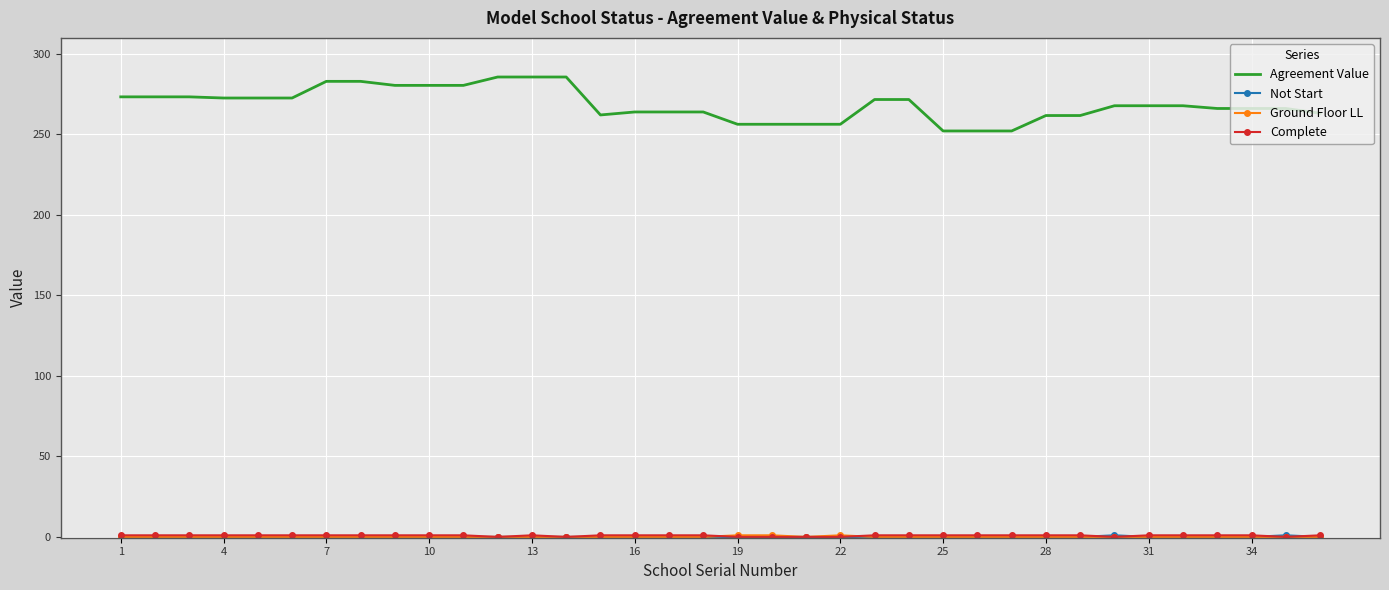

What is the greatest value displayed?

285.7